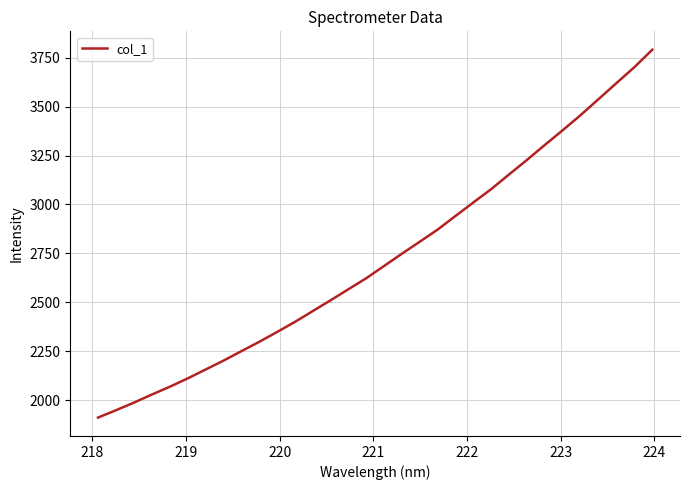

What is the maximum value shown in the chart?

3790.6